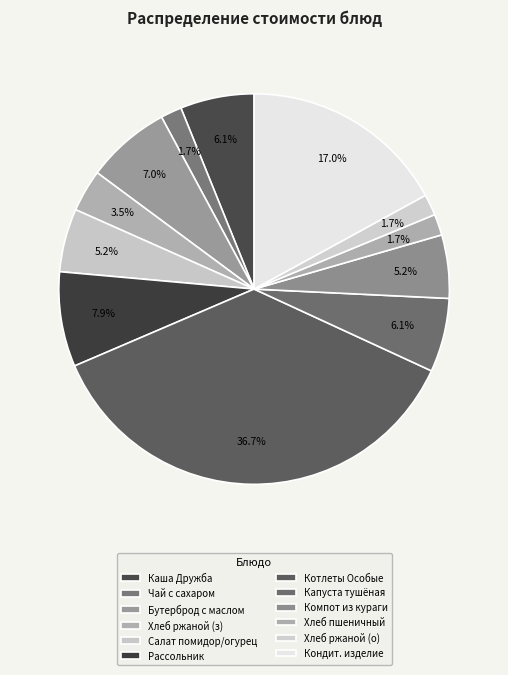

How many segments does this pie chart have?

12